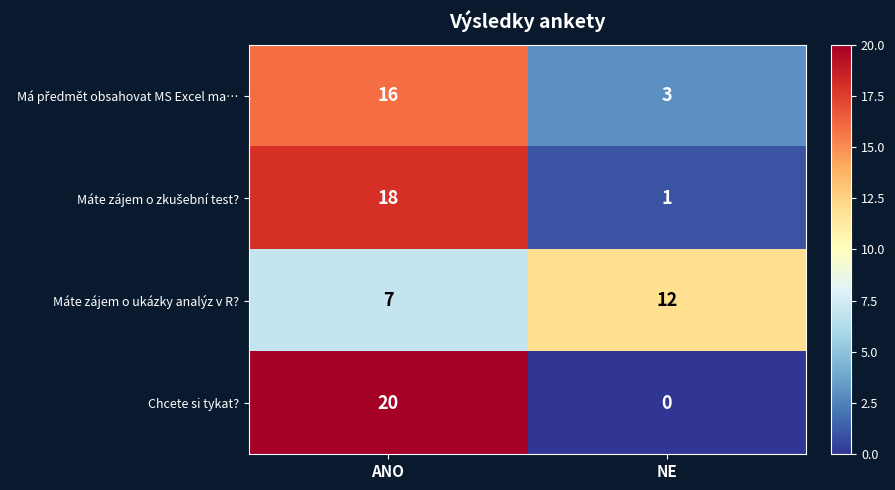

Which category has the lowest value across all series?

NE